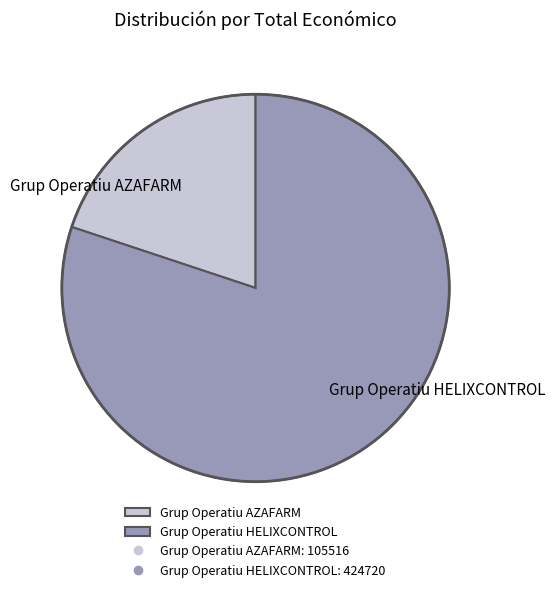

Is it true that Grup Operatiu AZAFARM is 20% of the pie?

True